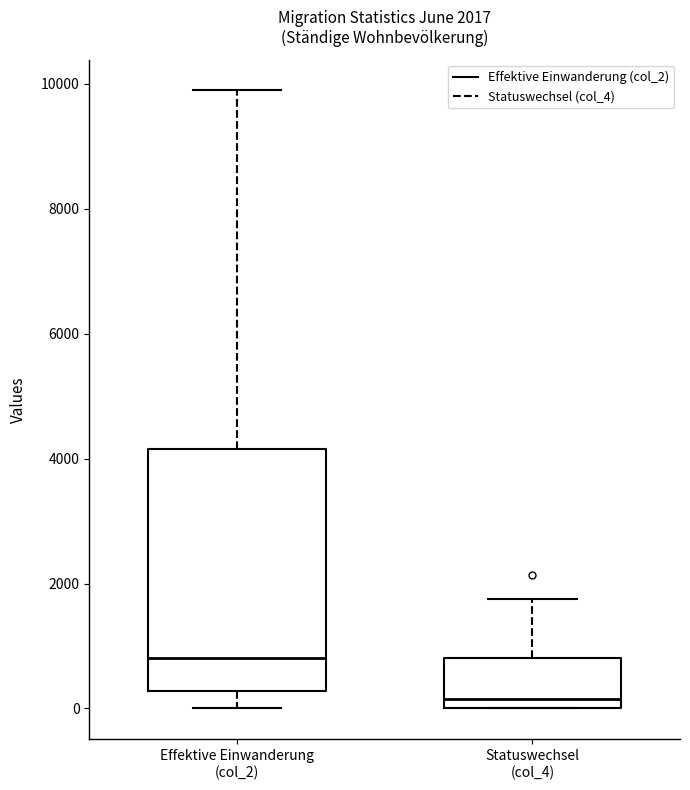

Which box has the highest median line?

Effektive Einwanderung (col_2)